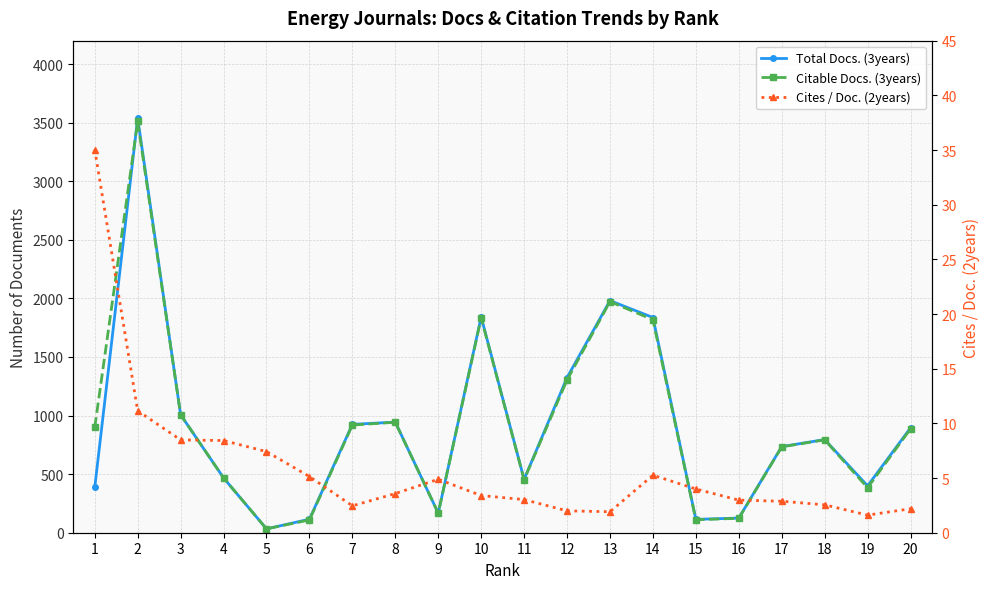

How many interior local valleys does the Citable Docs. (3years) series have?

5